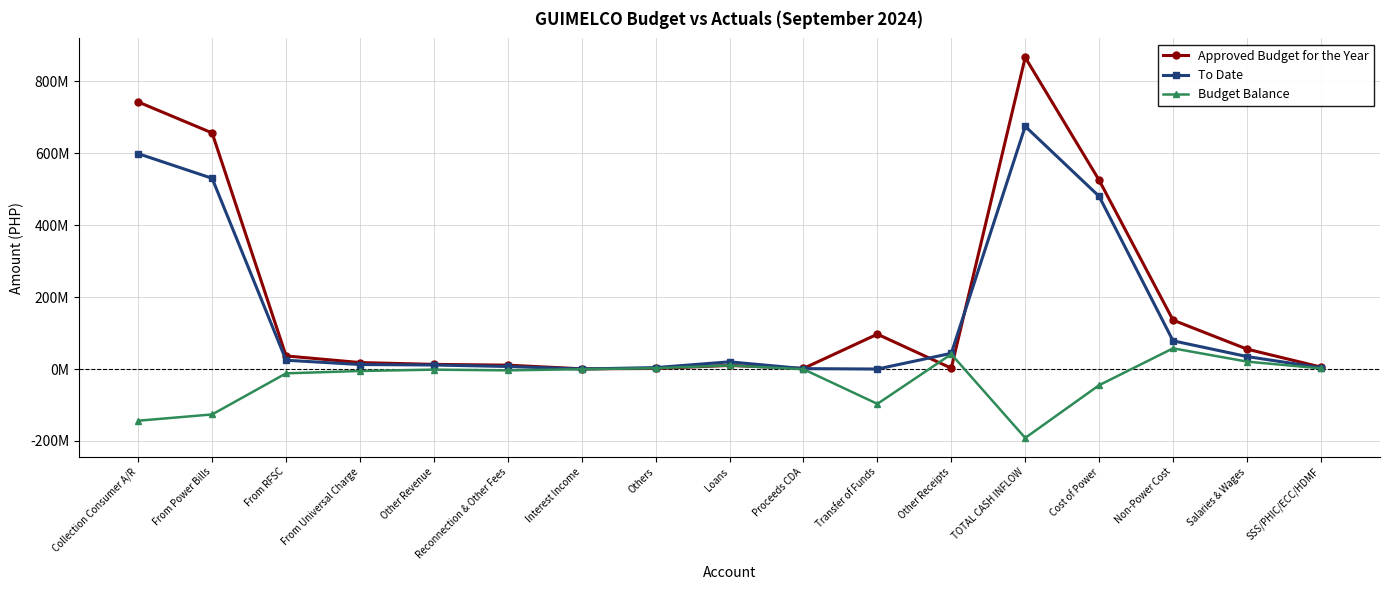

What are all the series names shown in the legend?

Approved Budget for the Year, To Date, Budget Balance